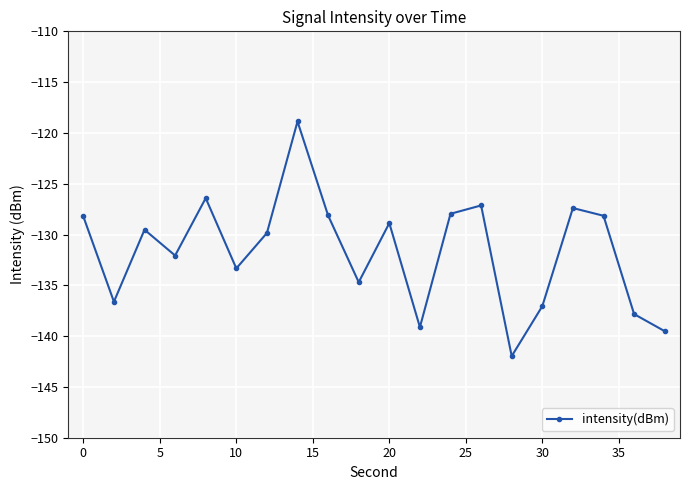

How many points are higher than both their immediate neighbors (excluding endpoints)?

6